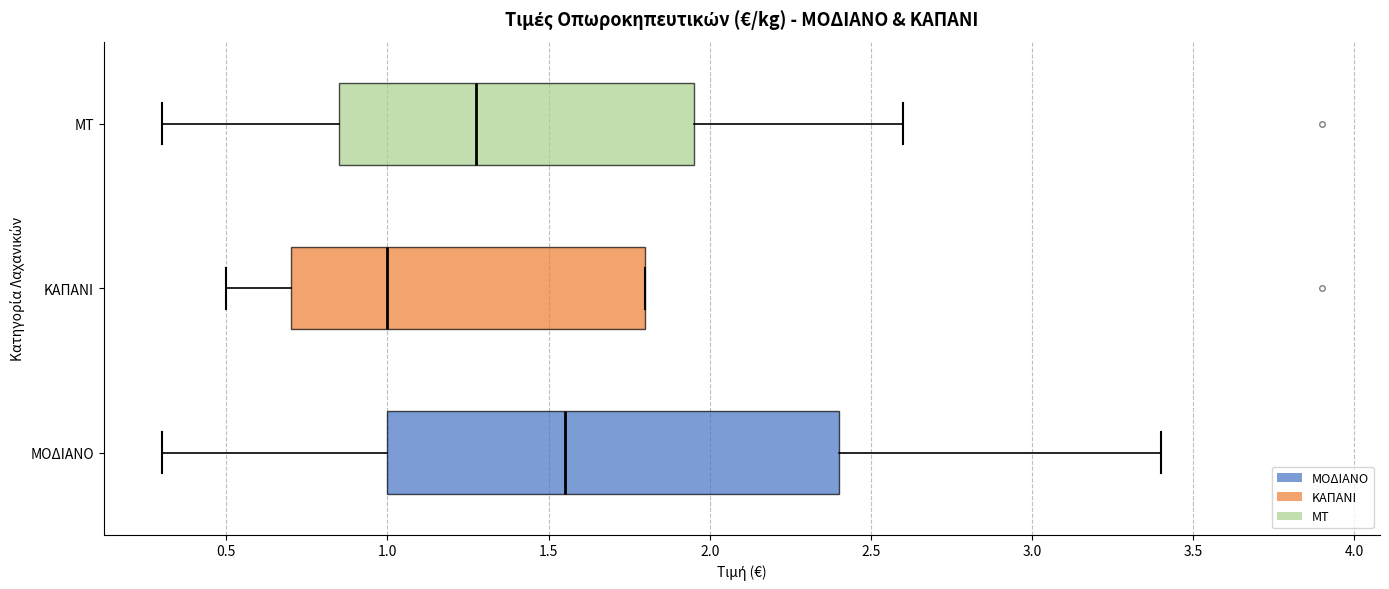

Which box has the furthest to the left median line?

ΚΑΠΑΝΙ